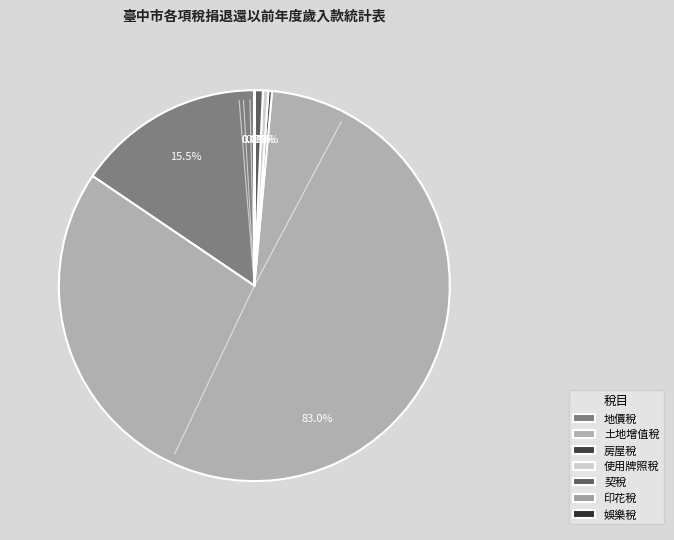

Is it true that 土地增值稅 is 83% of the pie?

True